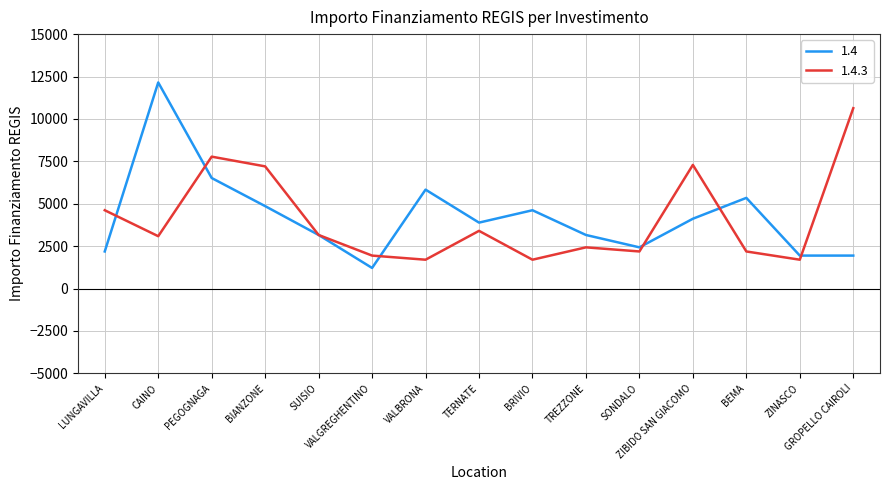

The value of 1.4 at PEGOGNAGA is 6517. True or false?

True